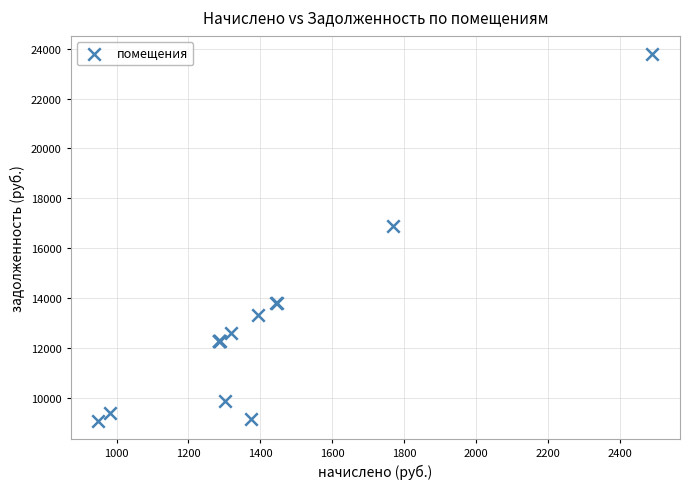

What Y value in the scatter plot is closest to 16422?

16891.7